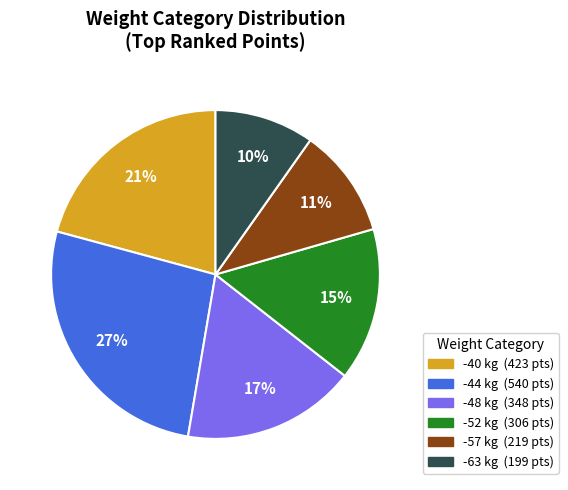

Is it true that -40 is 21% of the pie?

True